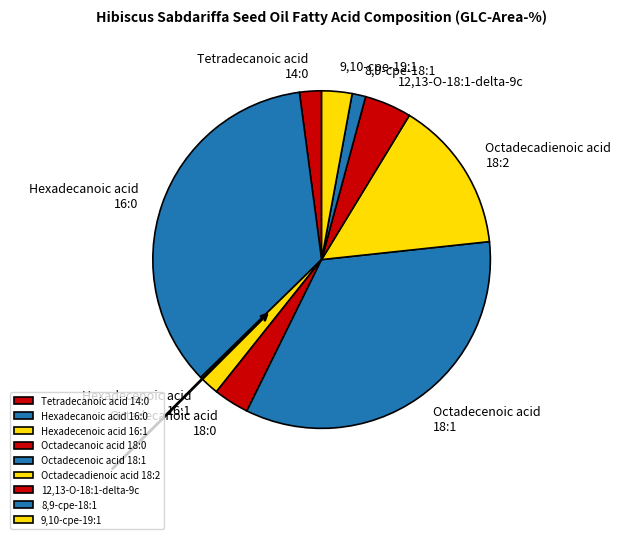

True or false: Octadecadienoic acid 18:2 accounts for 2% of the total.

False